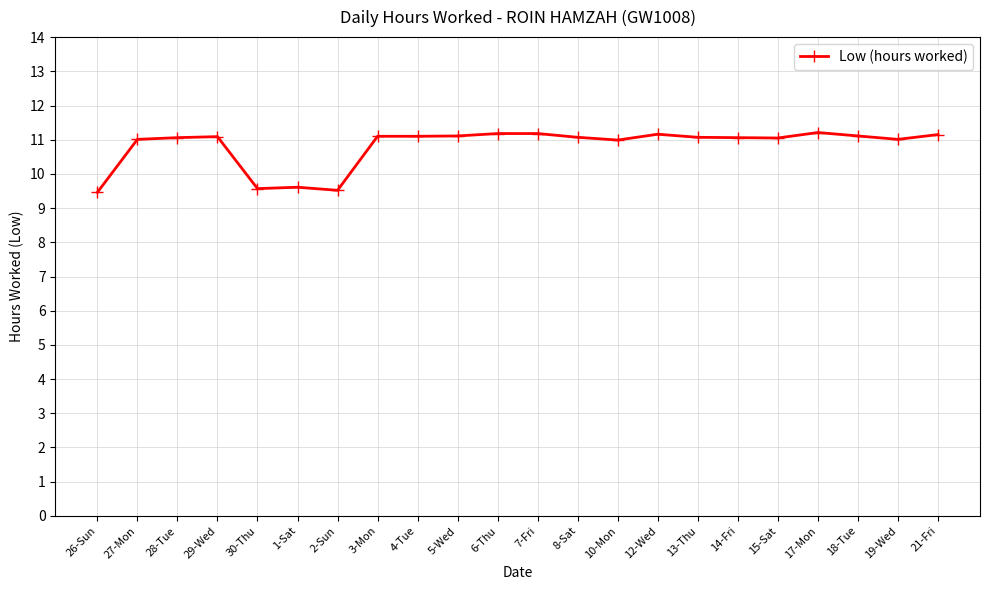

What is the ratio of the value at 21-Fri to the value at 6-Thu?

1.0